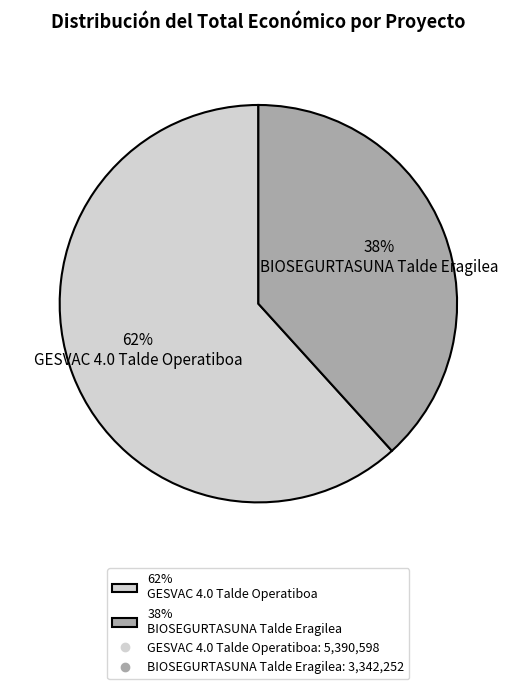

Is the sum of 62% GESVAC 4.0 Talde Operatiboa and 38% BIOSEGURTASUNA Talde Eragilea greater than half?

Yes